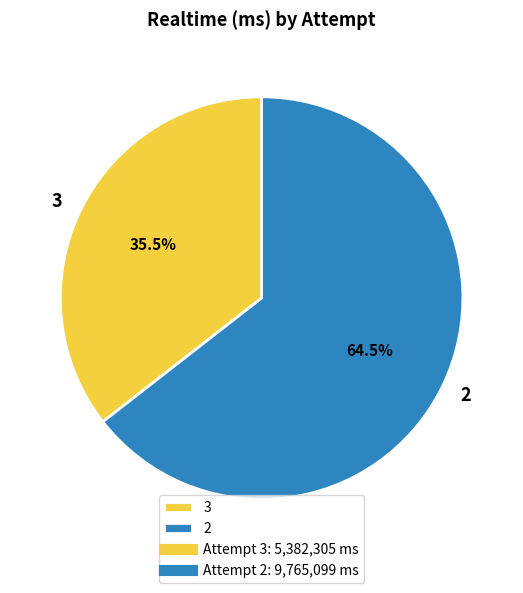

Rank the categories by value from highest to lowest.

2, 3